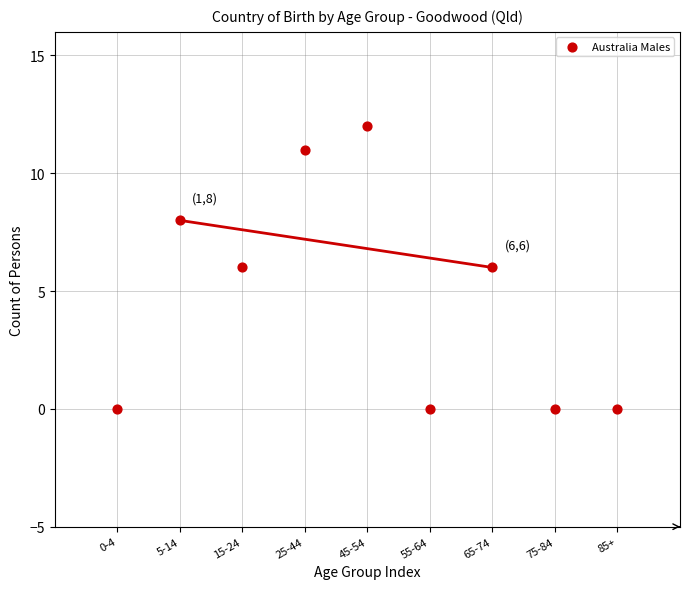

What is the range of Y values (max minus min)?

12